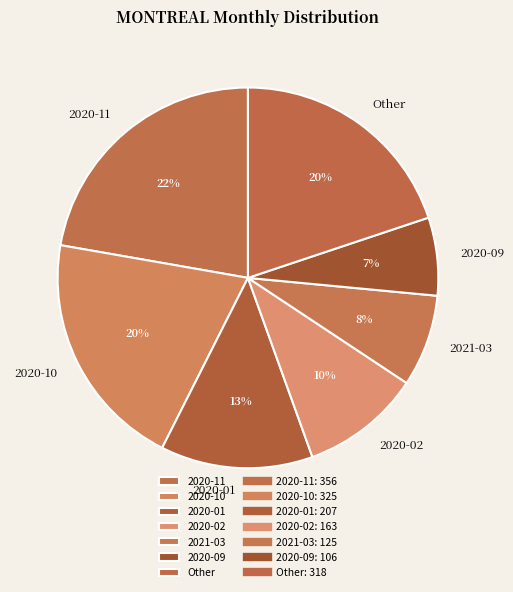

How many slices are in this pie chart?

7